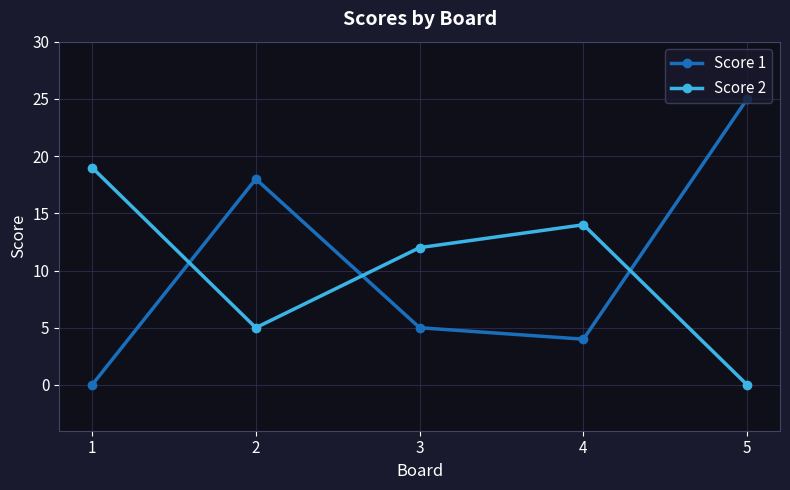

What are all the series names shown in the legend?

Score 1, Score 2